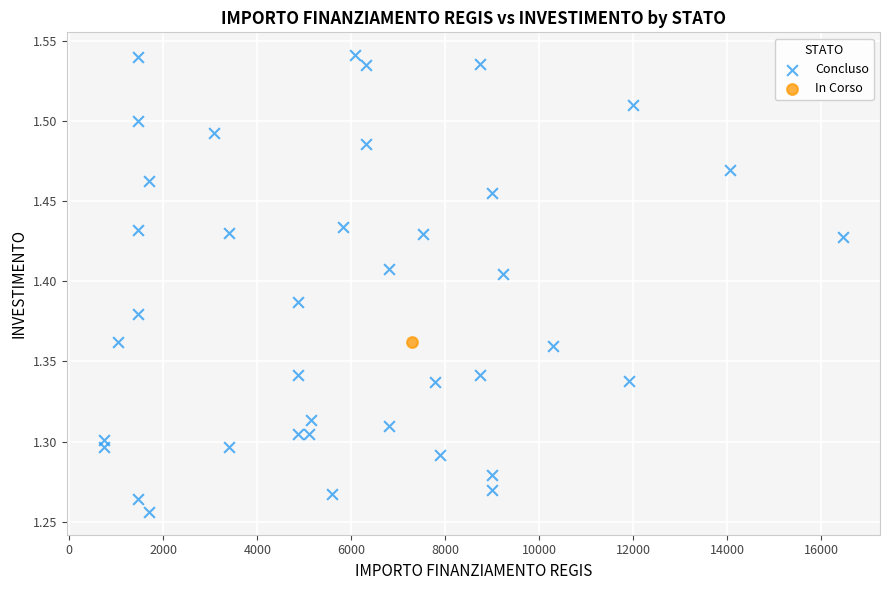

What are all the series names shown in the legend?

Concluso, In Corso